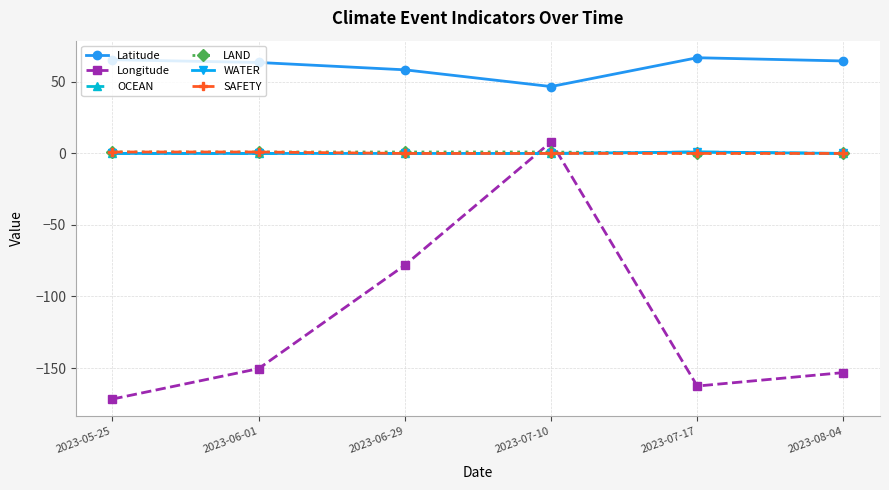

Is the value of SAFETY at 2023-06-01 greater than the value of WATER at 2023-06-01?

Yes